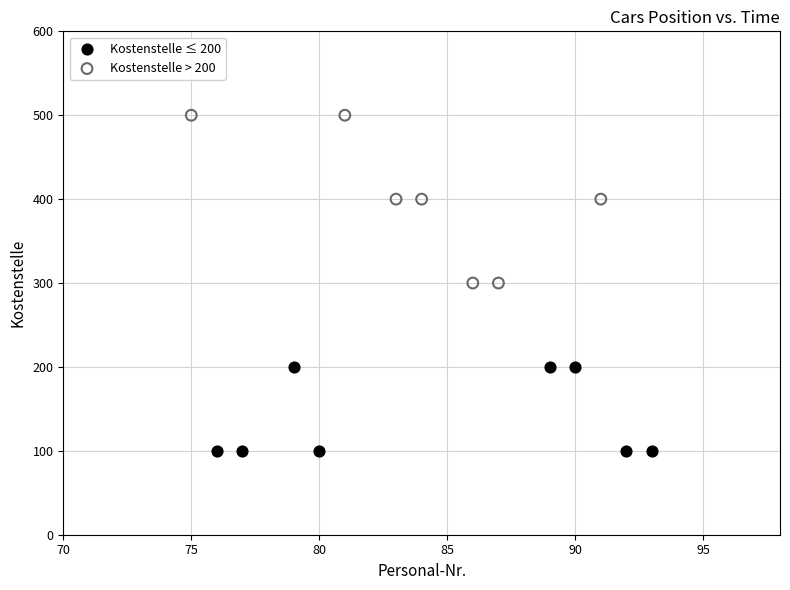

Which series has the largest Y range (max minus min)?

Kostenstelle > 200